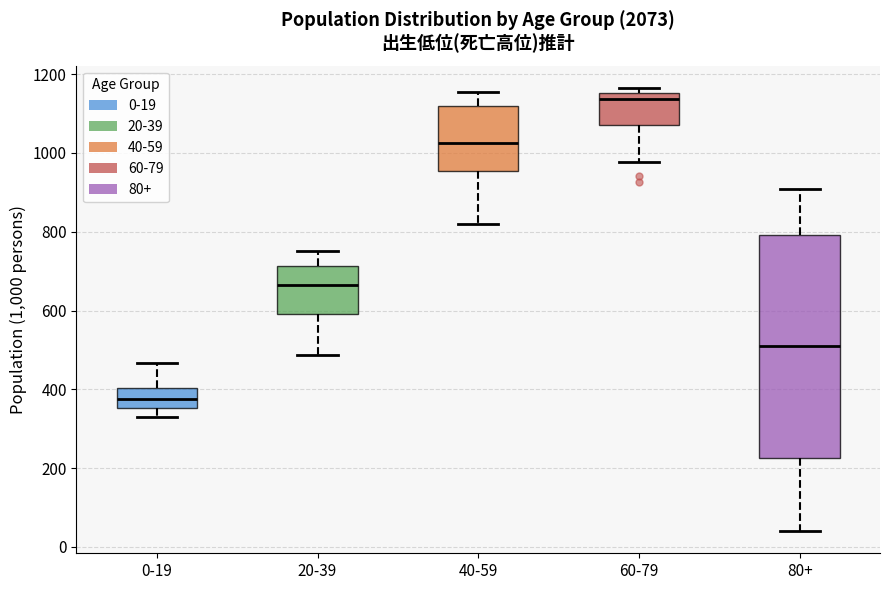

Where is the upper edge of the box for 40-59 on the y-axis? The values are not printed on the chart, so give them approximately, as read against the axis.

1120